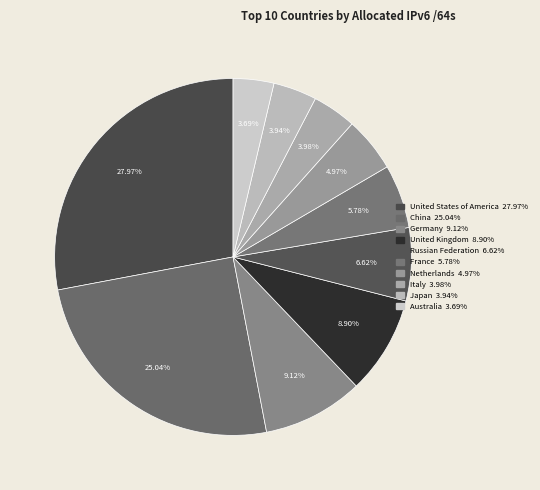

Rank the categories by value from lowest to highest.

Australia, Japan, Italy, Netherlands, France, Russian Federation, United Kingdom, Germany, China, United States of America